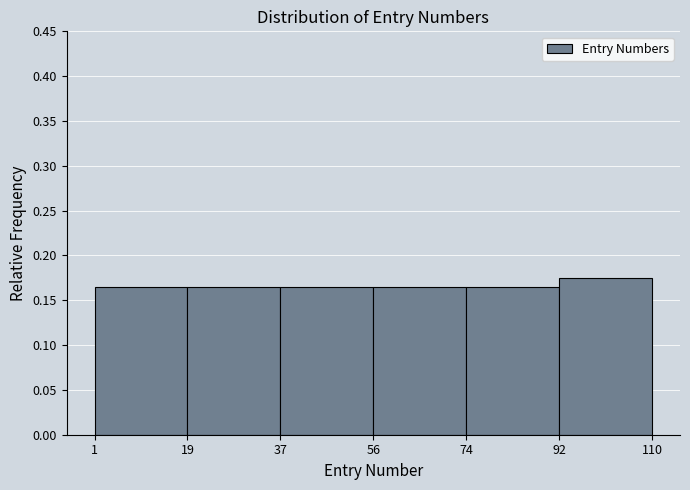

How tall is the bar that spans 74 to 92 on the x-axis? The values are not printed on the chart, so give them approximately, as read against the axis.

0.165